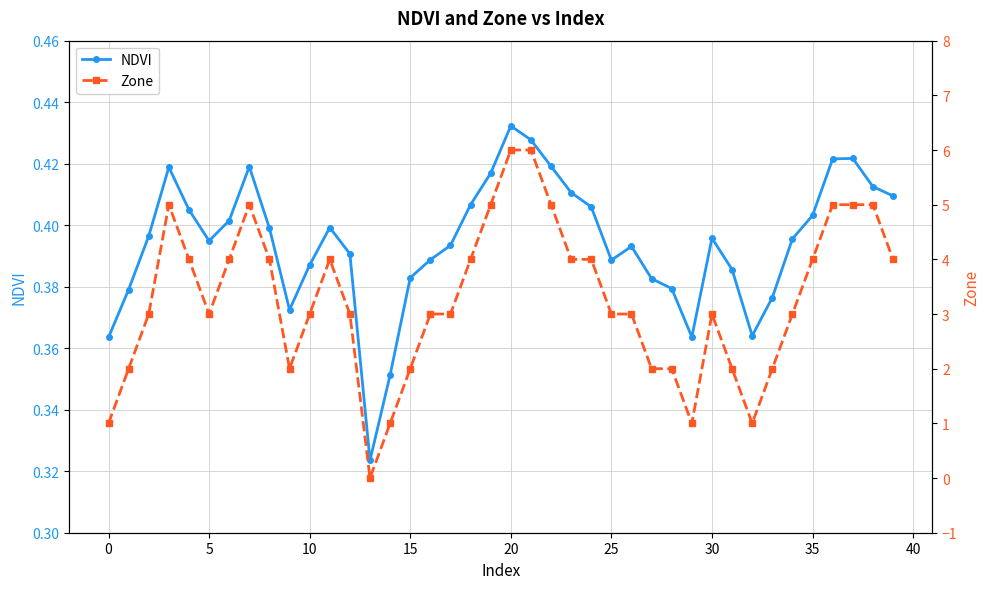

What is the difference between the maximum and minimum values in the NDVI series?

0.1